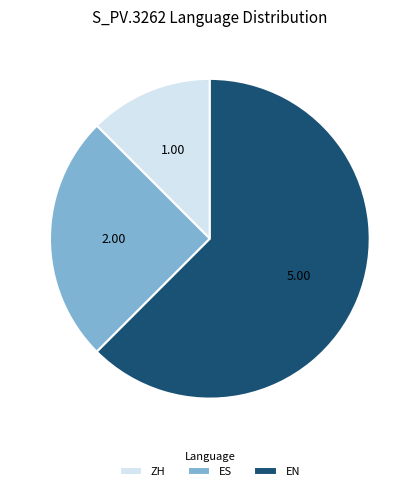

Which slice is the smallest?

ZH